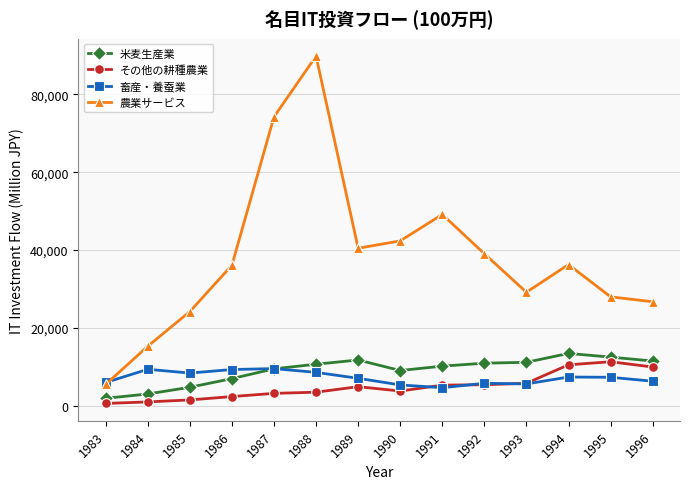

How many lines are shown in the chart?

4